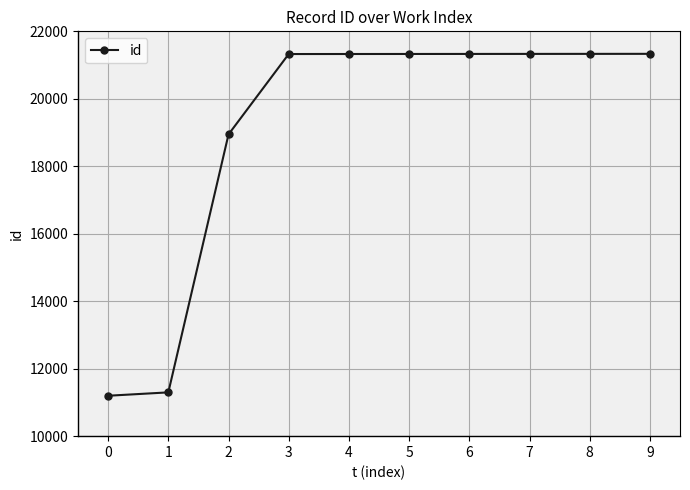

What is the change in value from 2 to 4?

+2383